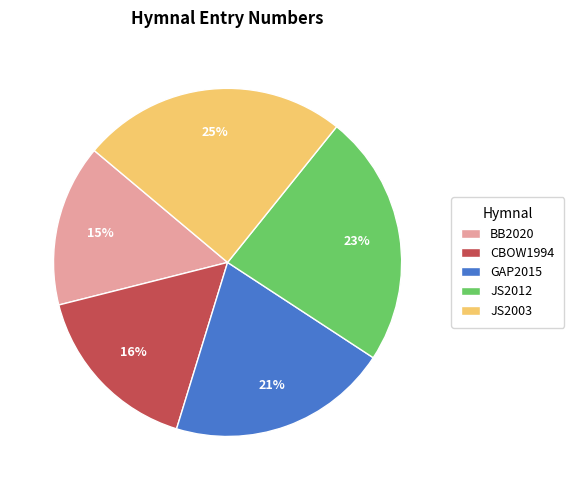

Is there any slice that represents more than half of the pie?

No